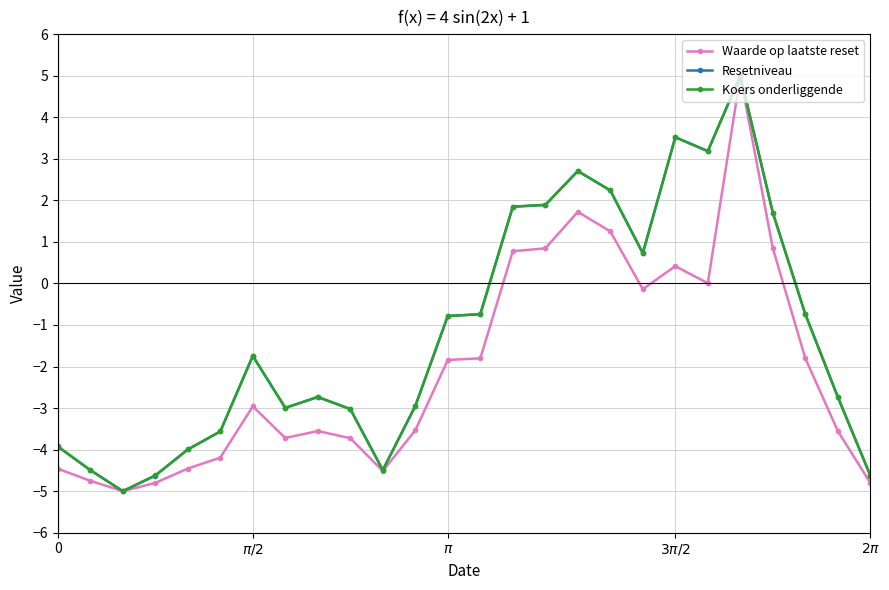

What is the value of the Waarde op laatste reset point at the 23rd from the left?

0.8